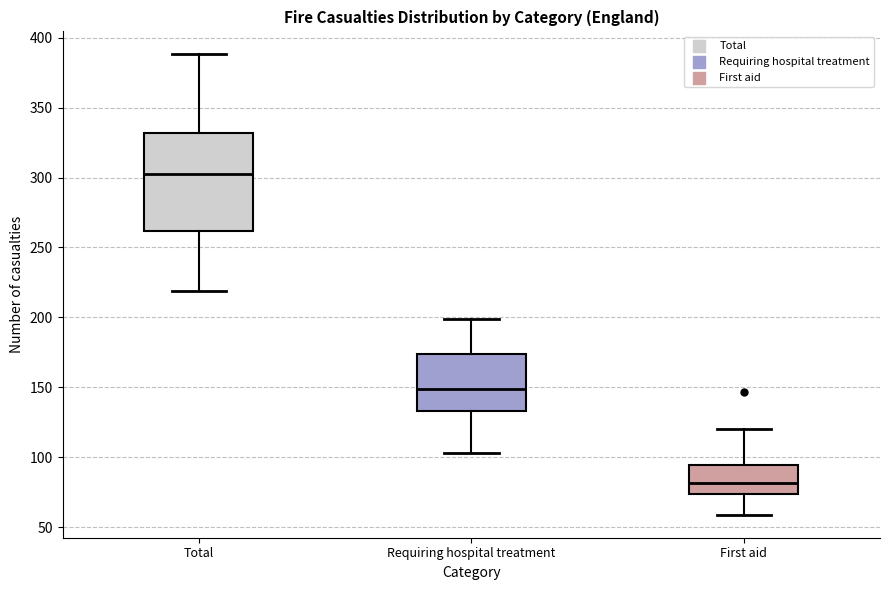

Reading left to right, transcribe this box plot: for each box, give where its median line is, the range the box spans, and where its two whiskers end, as read against the y-axis. The values are not printed on the chart, so give them approximately, as read against the axis.

Total: median 305, box 260 to 330, whiskers 220 to 390
Requiring hospital treatment: median 150, box 135 to 175, whiskers 105 to 200
First aid: median 80, box 75 to 95, whiskers 60 to 120